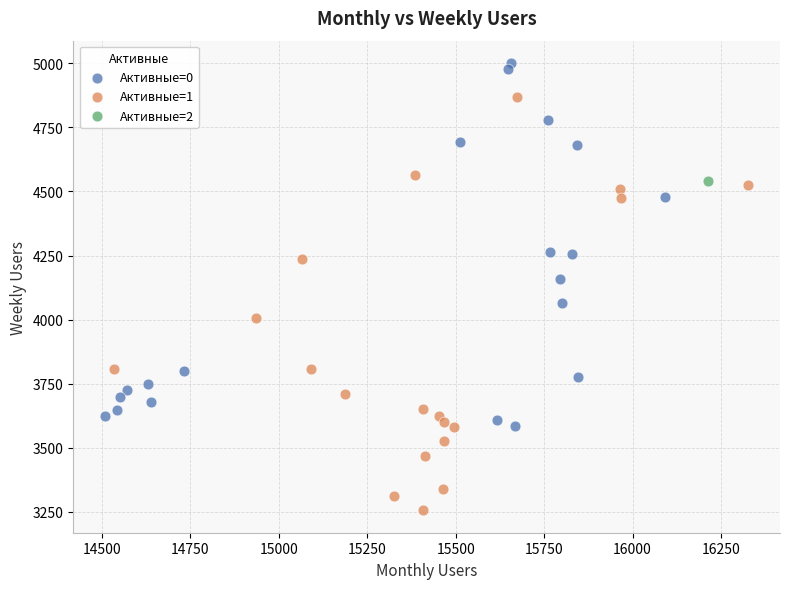

What are all the series names shown in the legend?

Активные=0, Активные=1, Активные=2